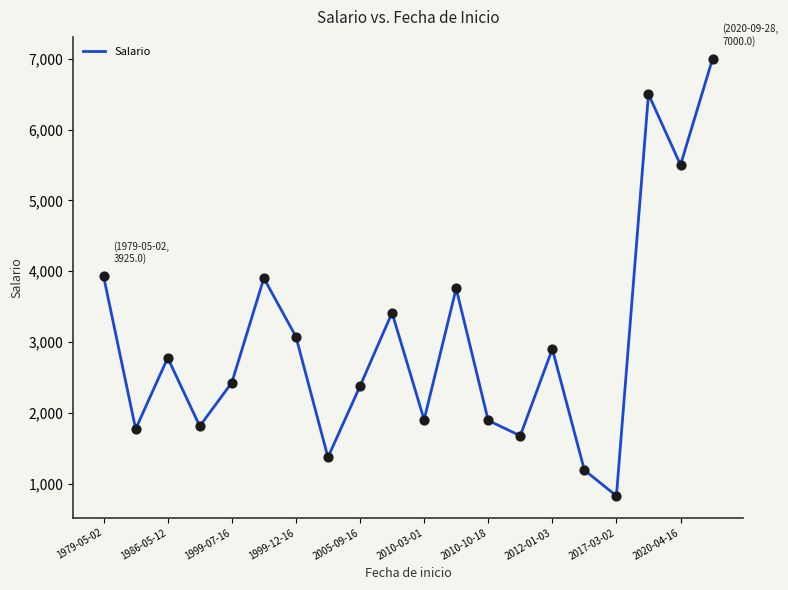

What is the smallest value displayed?

825